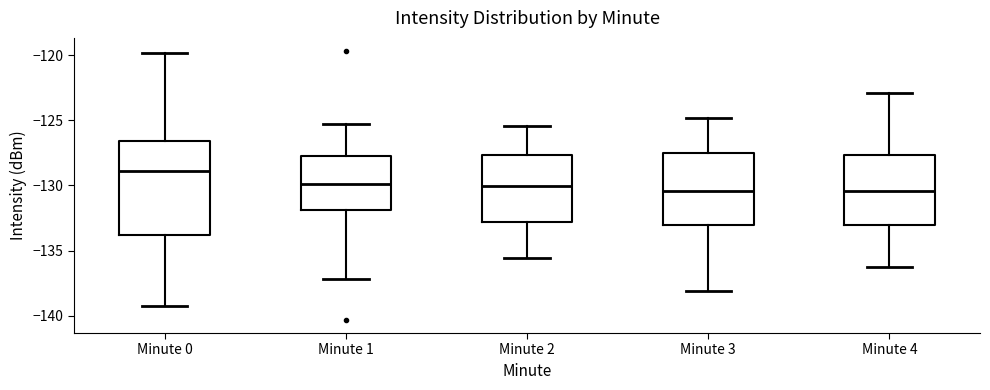

Where does the upper whisker of the box for Minute 2 end on the y-axis? The values are not printed on the chart, so give them approximately, as read against the axis.

-125.5